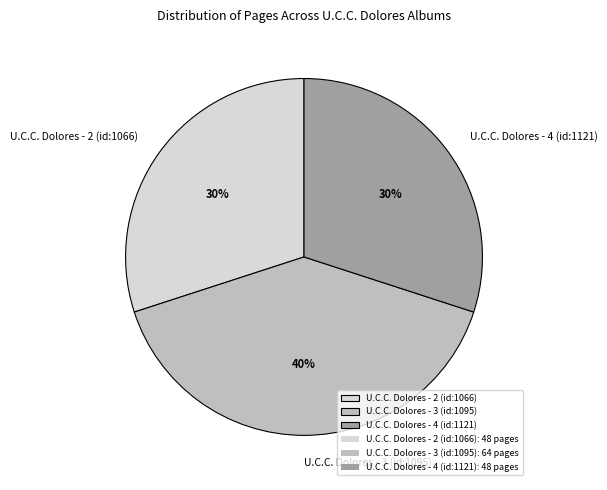

True or false: U.C.C. Dolores - 2 (id:1066) accounts for 30% of the total.

True